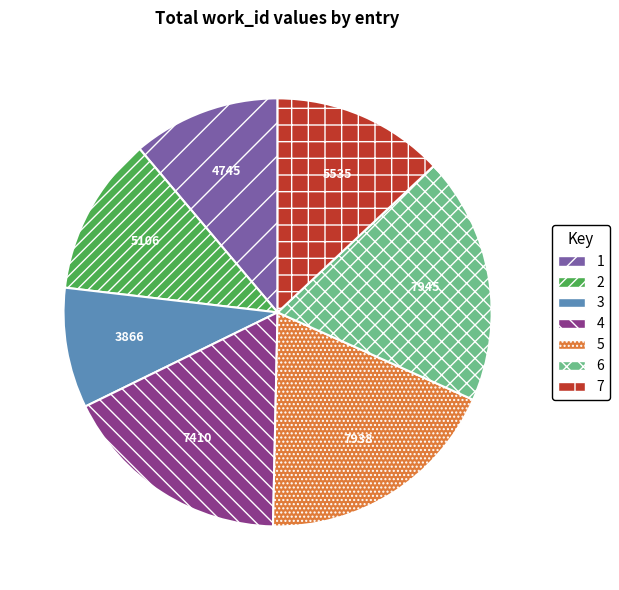

Is there a majority slice in this chart?

No